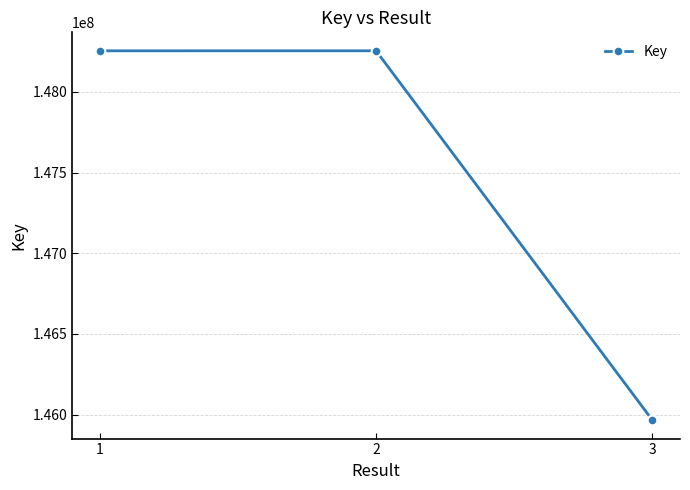

Is it true that the value at 1 is 148254443?

True